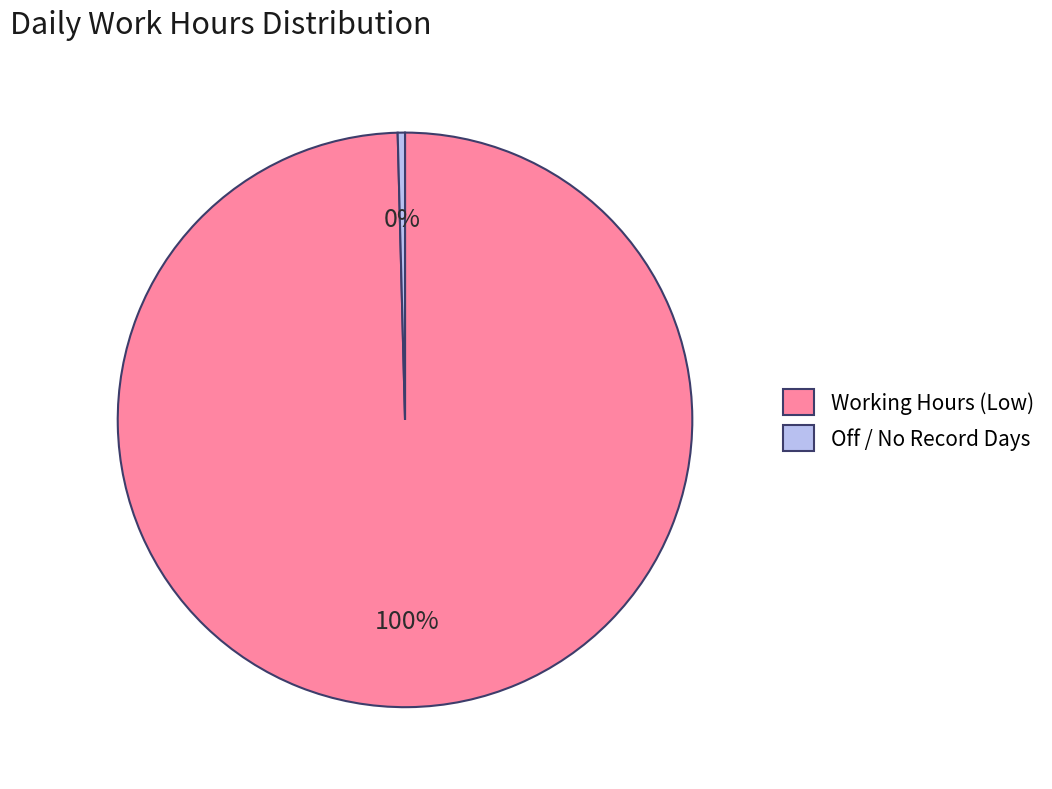

The Working Hours (Low) slice represents 100% of the pie. True or false?

True